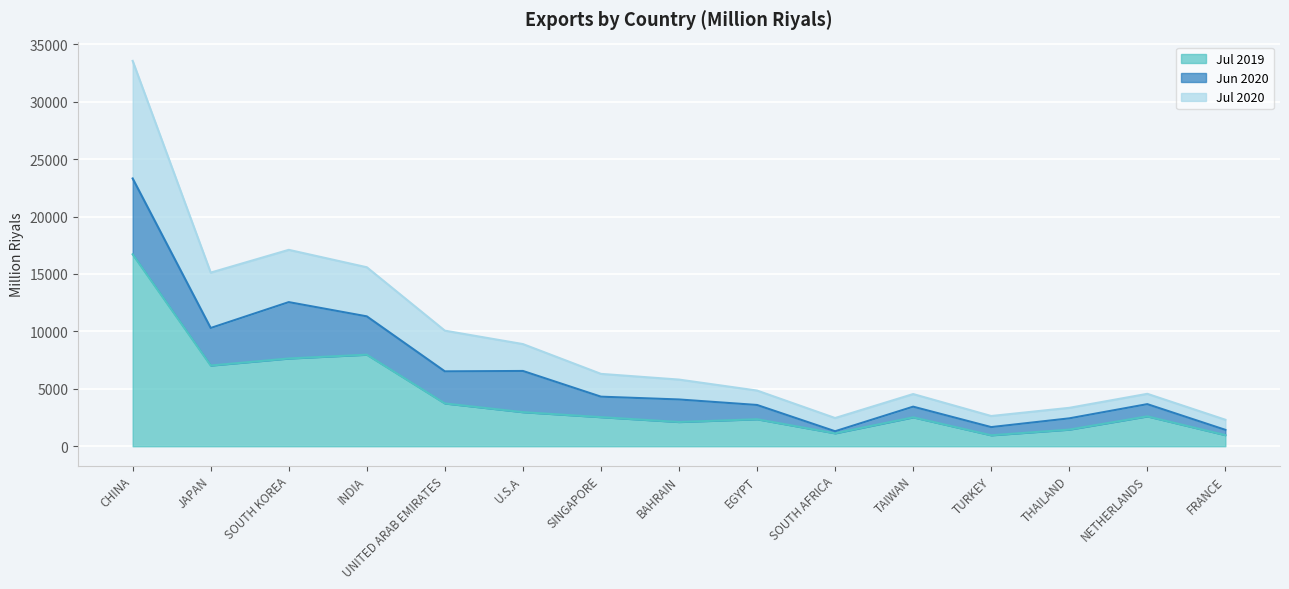

The value of Jul 2020 at TURKEY is 3558.0. True or false?

False